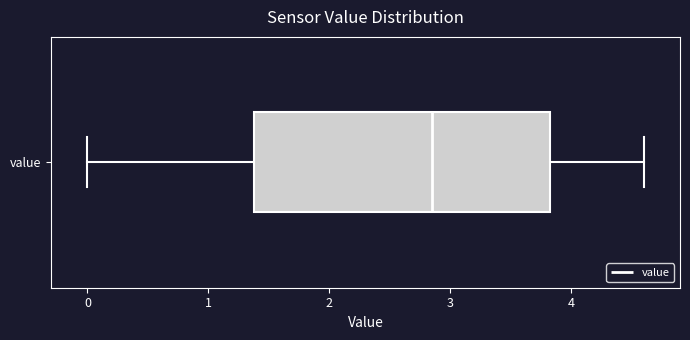

Where does the right whisker of the box for value end on the x-axis? The values are not printed on the chart, so give them approximately, as read against the axis.

4.6